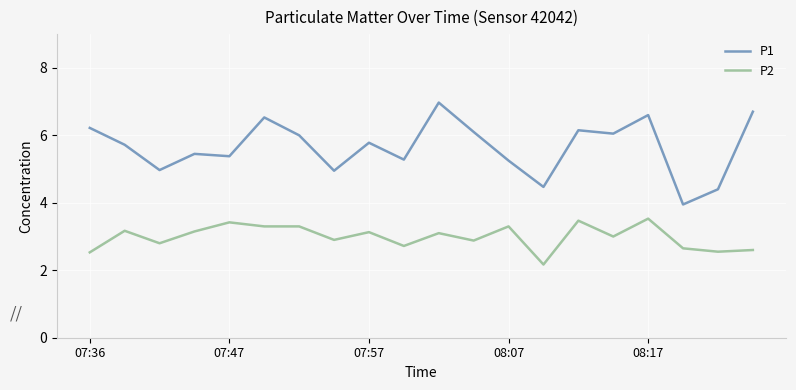

Which series has the largest total across all categories?

P1